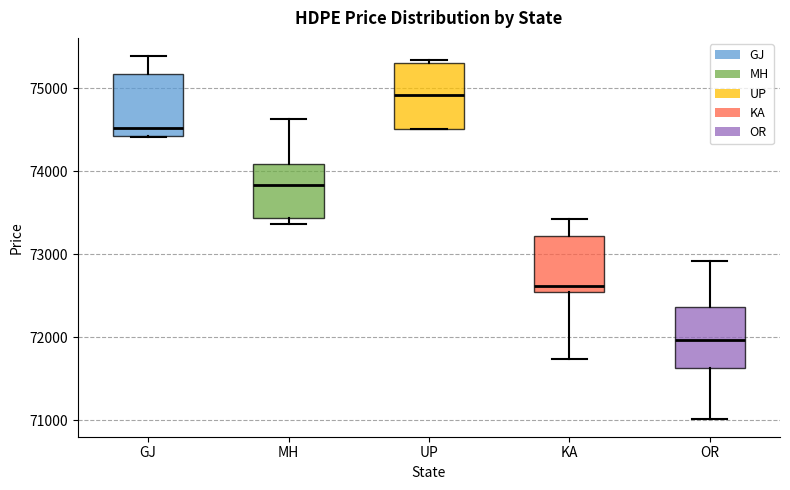

Reading left to right, transcribe this box plot: for each box, give where its median line is, the range the box spans, and where its two whiskers end, as read against the y-axis. The values are not printed on the chart, so give them approximately, as read against the axis.

GJ: median 74500, box 74400 to 75200, whiskers 74400 to 75400
MH: median 73800, box 73400 to 74100, whiskers 73400 (just below the box's lower edge) to 74600
UP: median 74900, box 74500 to 75300, whiskers 74500 to 75300
KA: median 72600, box 72500 to 73200, whiskers 71700 to 73400
OR: median 72000, box 71600 to 72400, whiskers 71000 to 72900